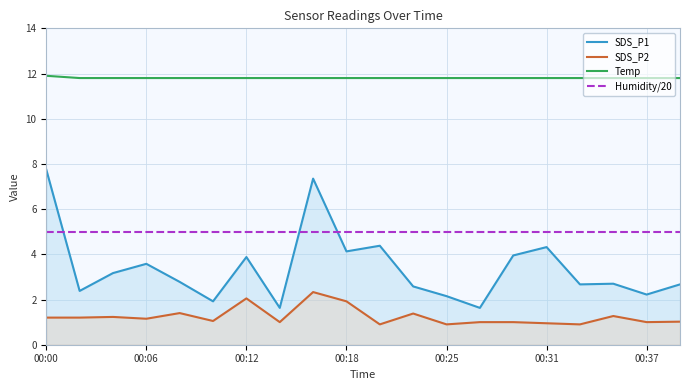

What is the difference between the highest and lowest values at 7?

10.8